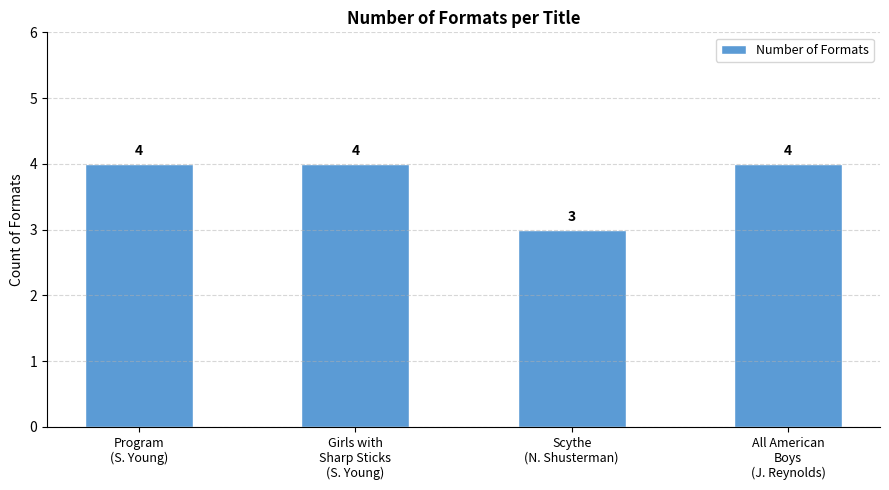

True or false: the data shows 4 at Girls with
Sharp Sticks
(S. Young).

True